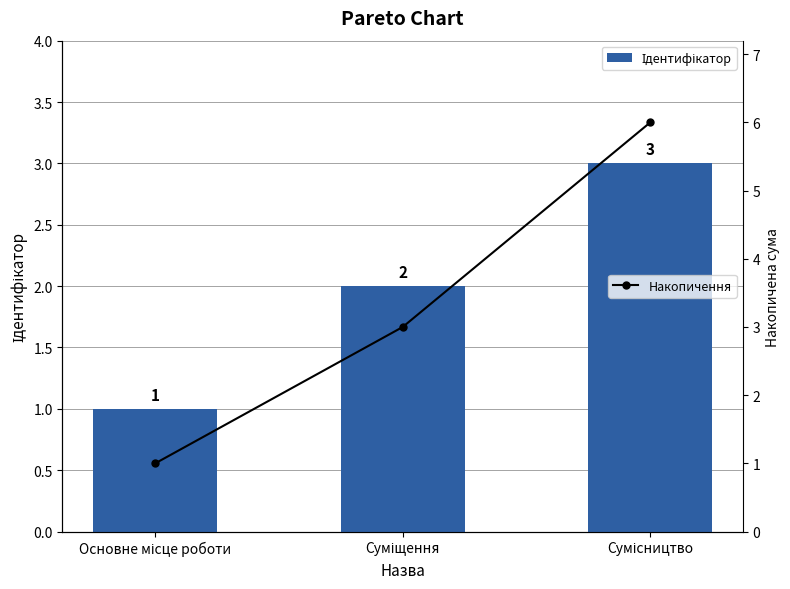

How many values in the Ідентифікатор series exceed 2?

1